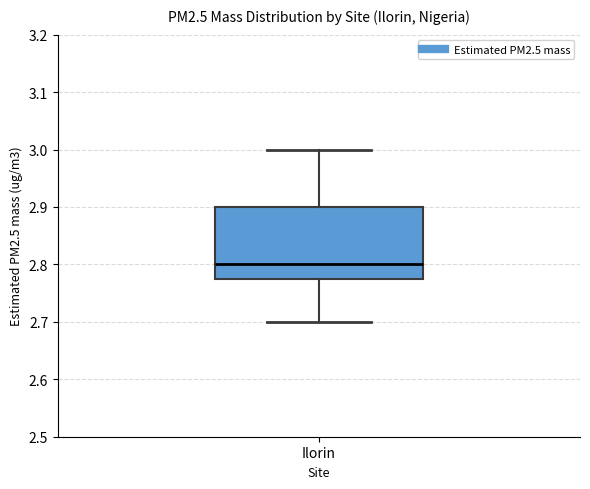

Transcribe this box plot: give where the median line is, the range the box spans, and where the two whiskers end, as read against the y-axis. The values are not printed on the chart, so give them approximately, as read against the axis.

median 2.80, box 2.78 to 2.90, whiskers 2.70 to 3.00